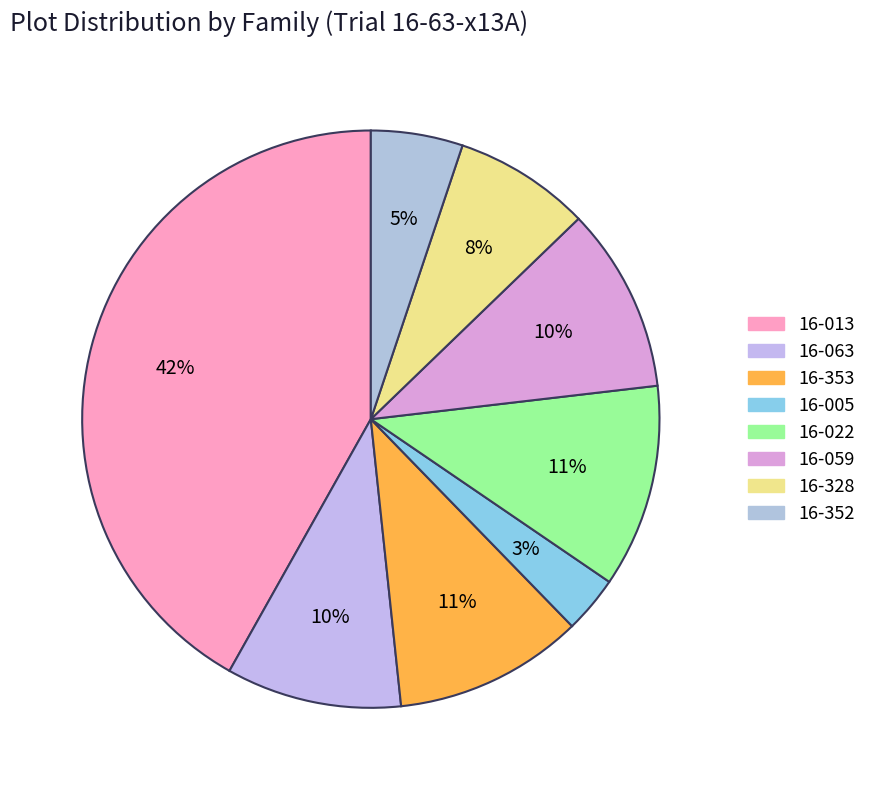

How many slices are in this pie chart?

8